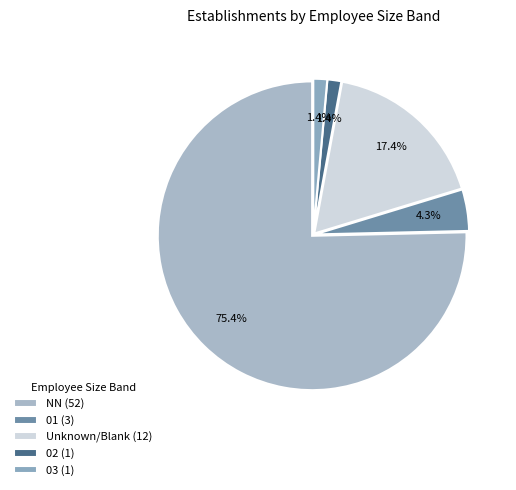

Which slice is the smallest?

02